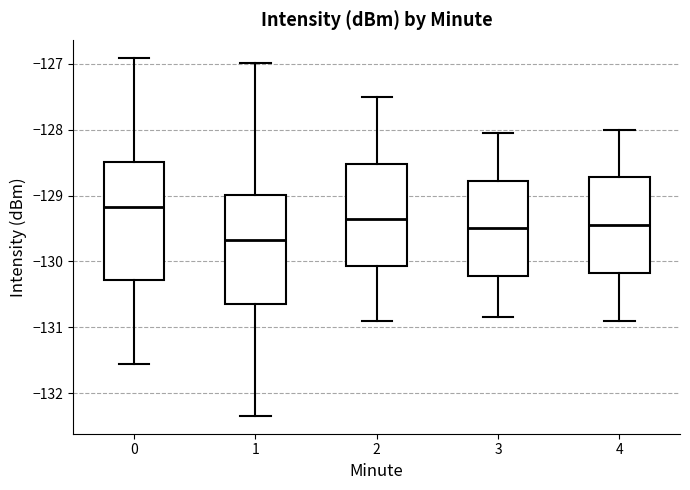

Which box has the lowest median line?

1